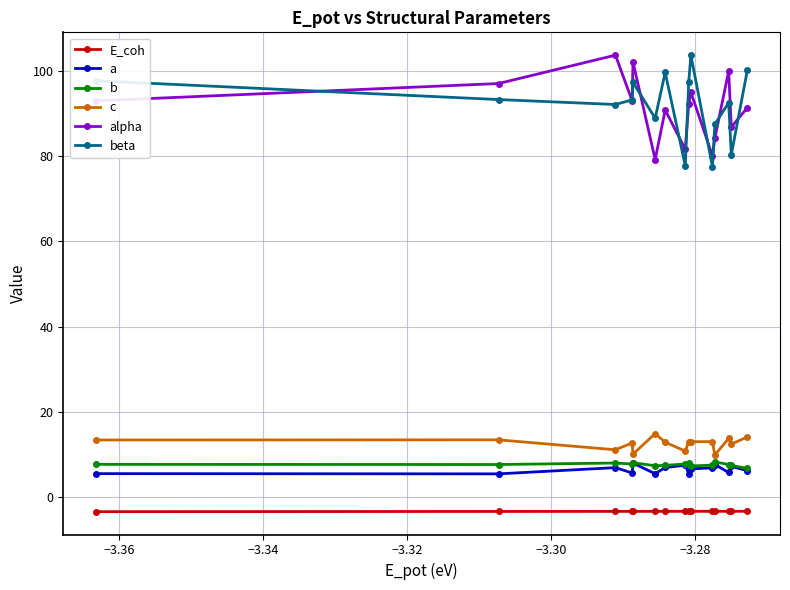

True or false: alpha and E_coh intersect in this chart.

False